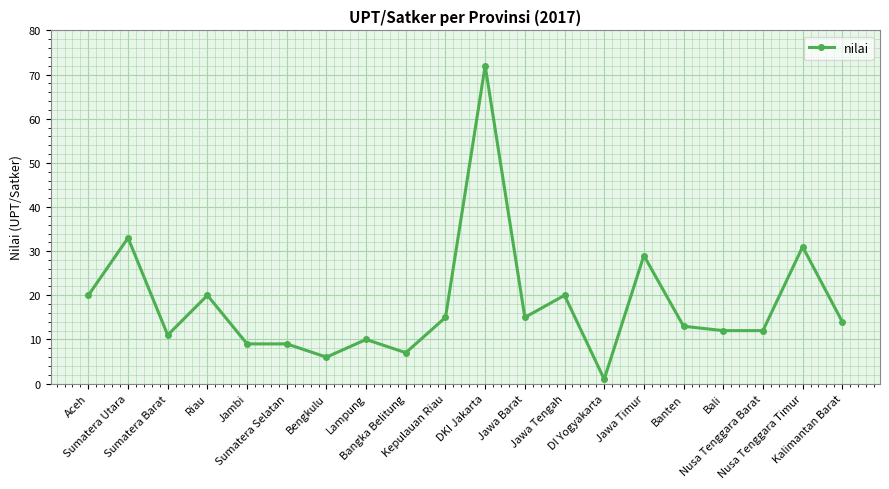

True or false: the data has more than 1 interior local peaks.

True